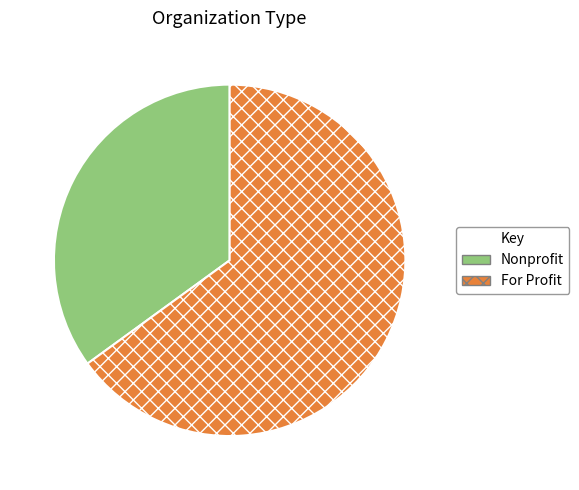

Is there any slice that represents more than half of the pie?

Yes